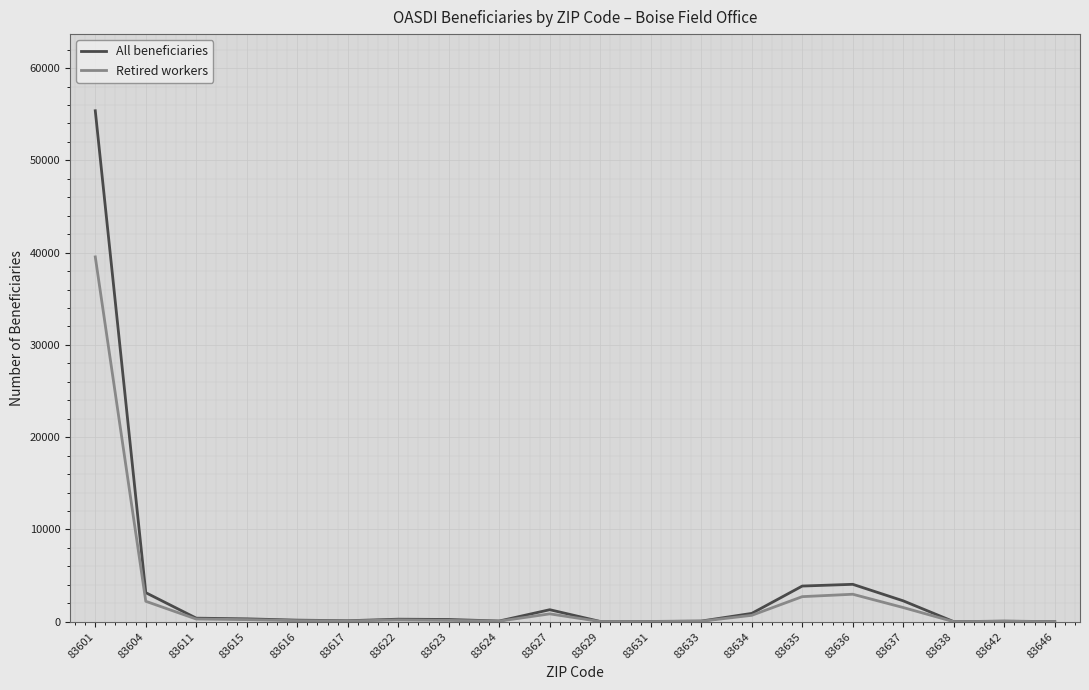

What is the maximum value for All beneficiaries?

55380